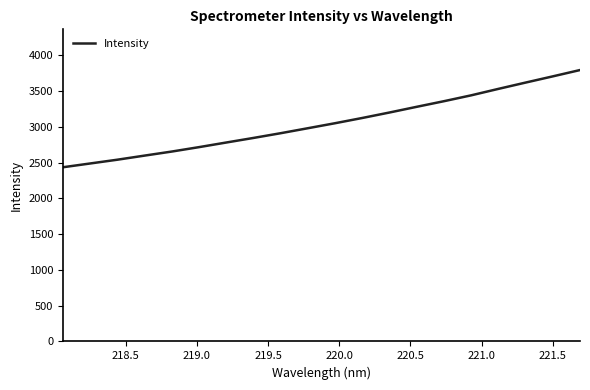

What is the greatest value displayed?

3796.2